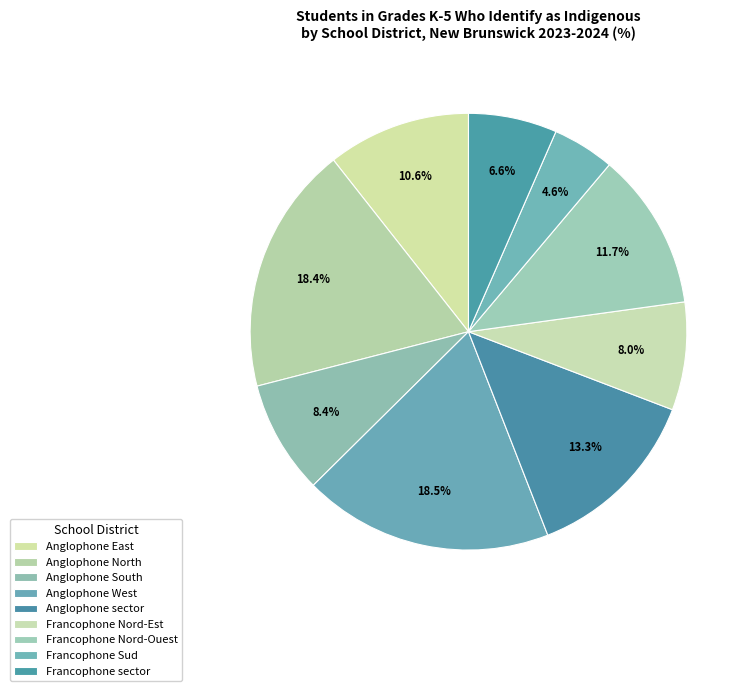

How many slices are in this pie chart?

9